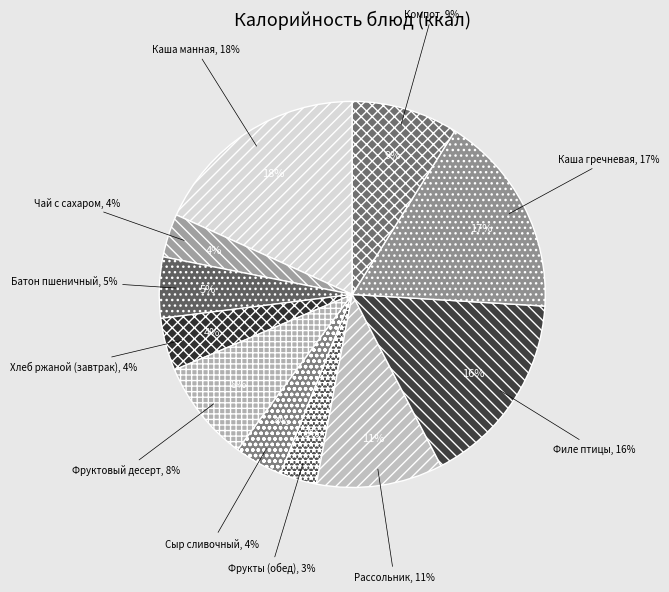

Is the sum of Филе птицы and Каша манная greater than half?

No